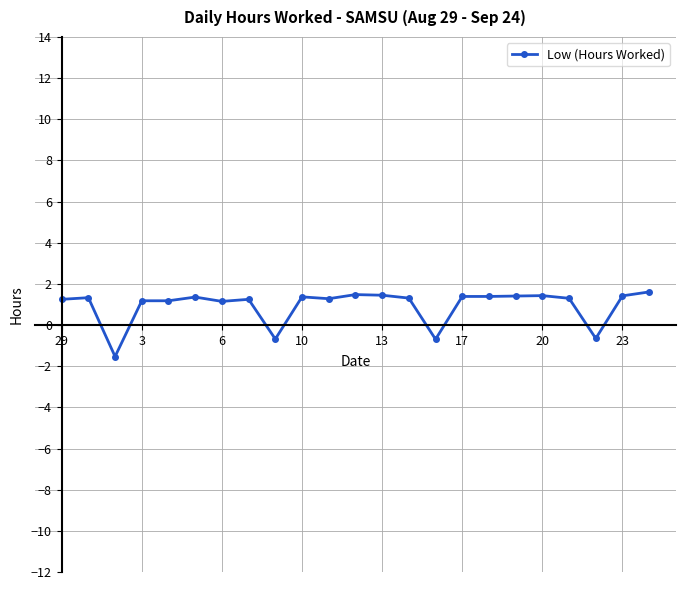

What is the difference between the maximum and minimum values?

3.1